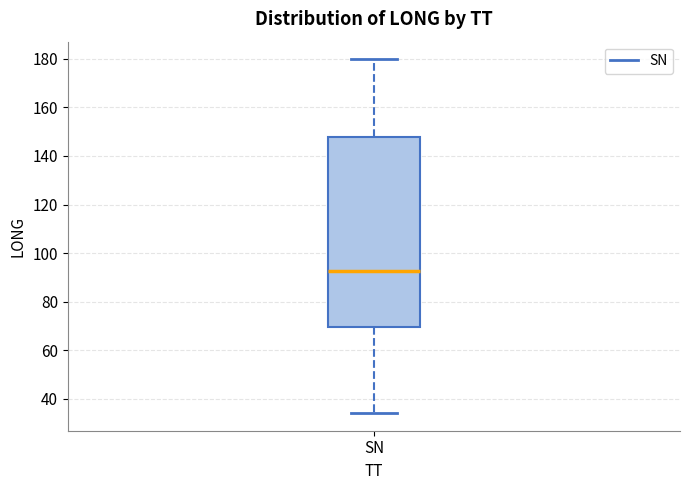

Transcribe this box plot: give where the median line is, the range the box spans, and where the two whiskers end, as read against the y-axis. The values are not printed on the chart, so give them approximately, as read against the axis.

median 92, box 70 to 148, whiskers 34 to 180